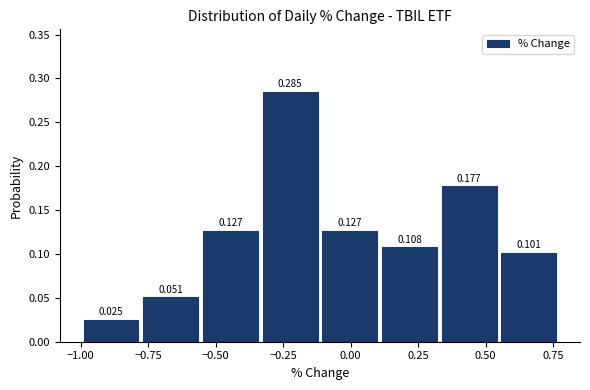

Over which range of the x-axis is the bar tallest?

-0.35 to -0.10